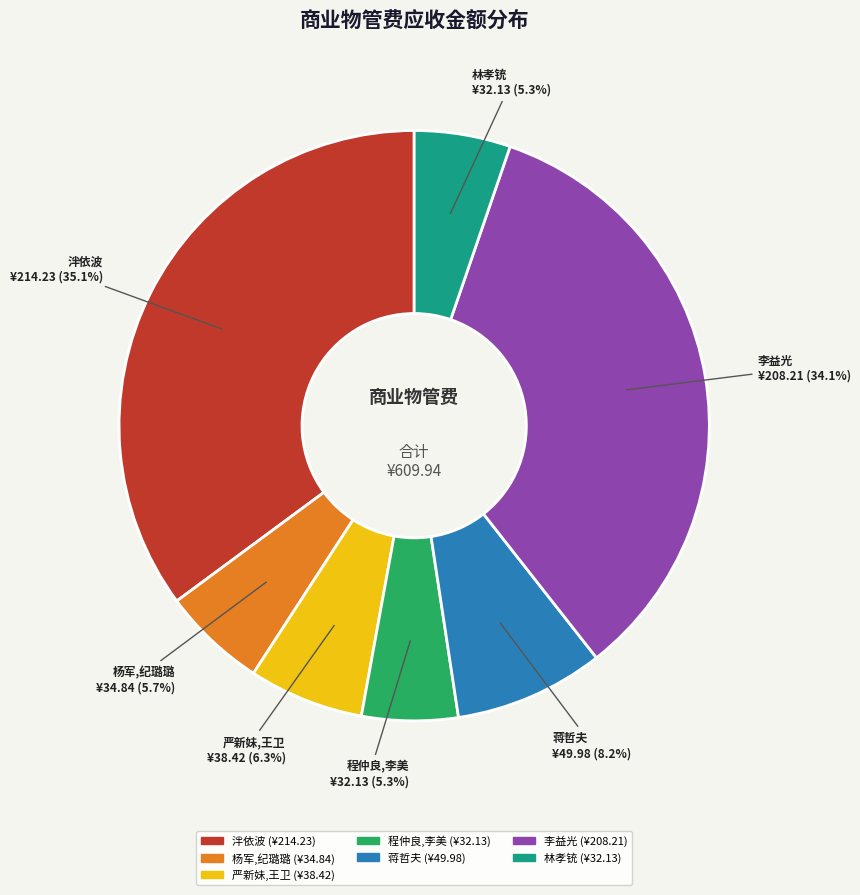

Is 林孝铳 the majority of the pie?

No